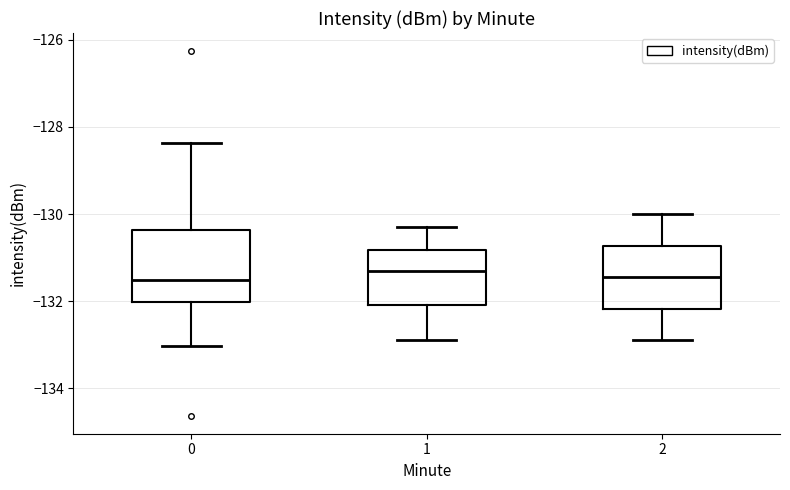

Reading left to right, read every box against the y-axis: the position of its median line, the range the box covers, and the ends of its whiskers. The values are not printed on the chart, so give them approximately, as read against the axis.

0: median -131.6, box -132.0 to -130.4, whiskers -133.0 to -128.4
1: median -131.4, box -132.0 to -130.8, whiskers -132.8 to -130.2
2: median -131.4, box -132.2 to -130.8, whiskers -132.8 to -130.0